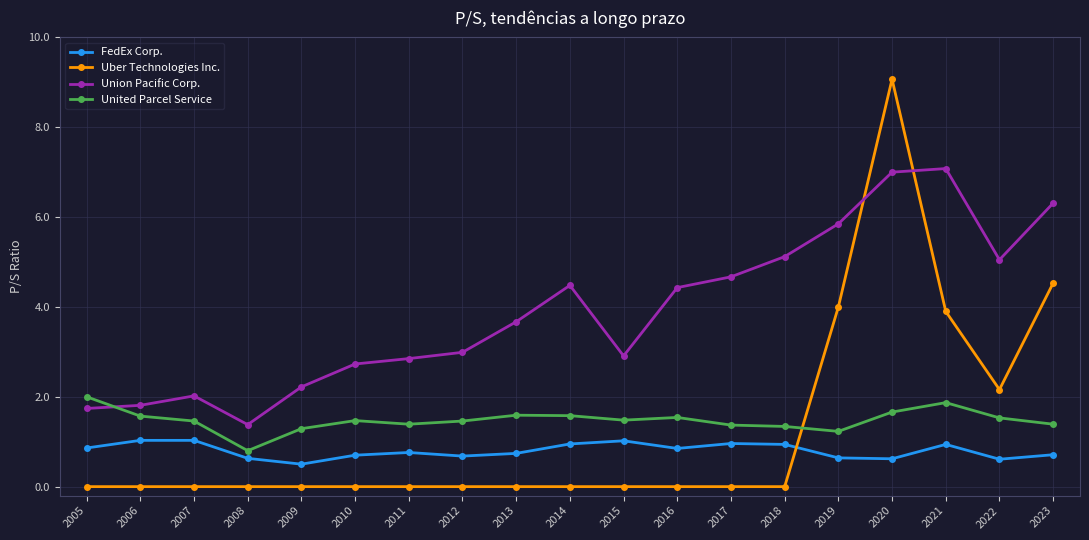

Between which two adjacent categories do United Parcel Service and Uber Technologies Inc. first intersect?

2018 and 2019